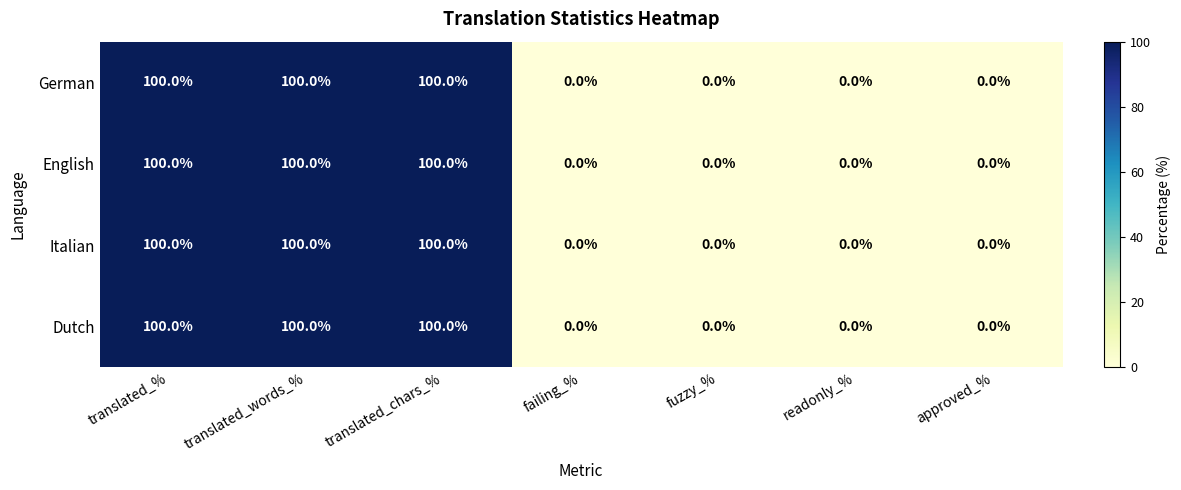

How many Italian values are between 0 and 100?

7